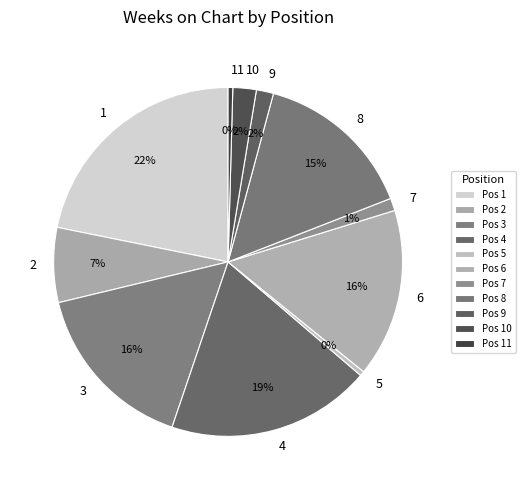

How many slices are in this pie chart?

11